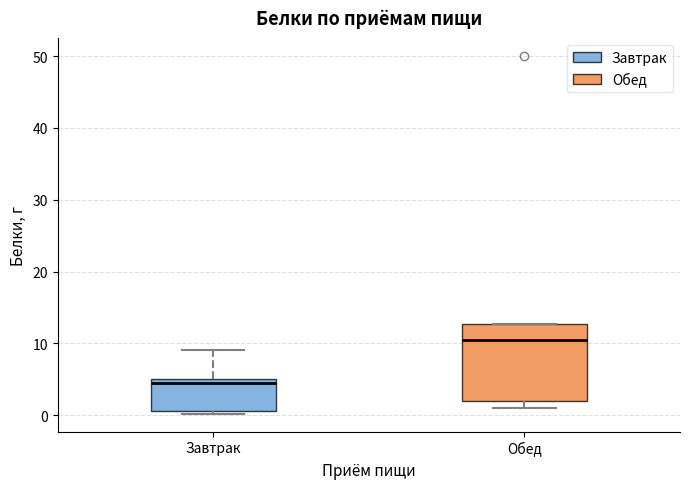

Reading left to right, read every box against the y-axis: the position of its median line, the range the box covers, and the ends of its whiskers. The values are not printed on the chart, so give them approximately, as read against the axis.

Завтрак: median 5 (just below the box's upper edge), box 1 to 5, whiskers 0 to 9
Обед: median 10, box 2 to 13, whiskers 1 to 13